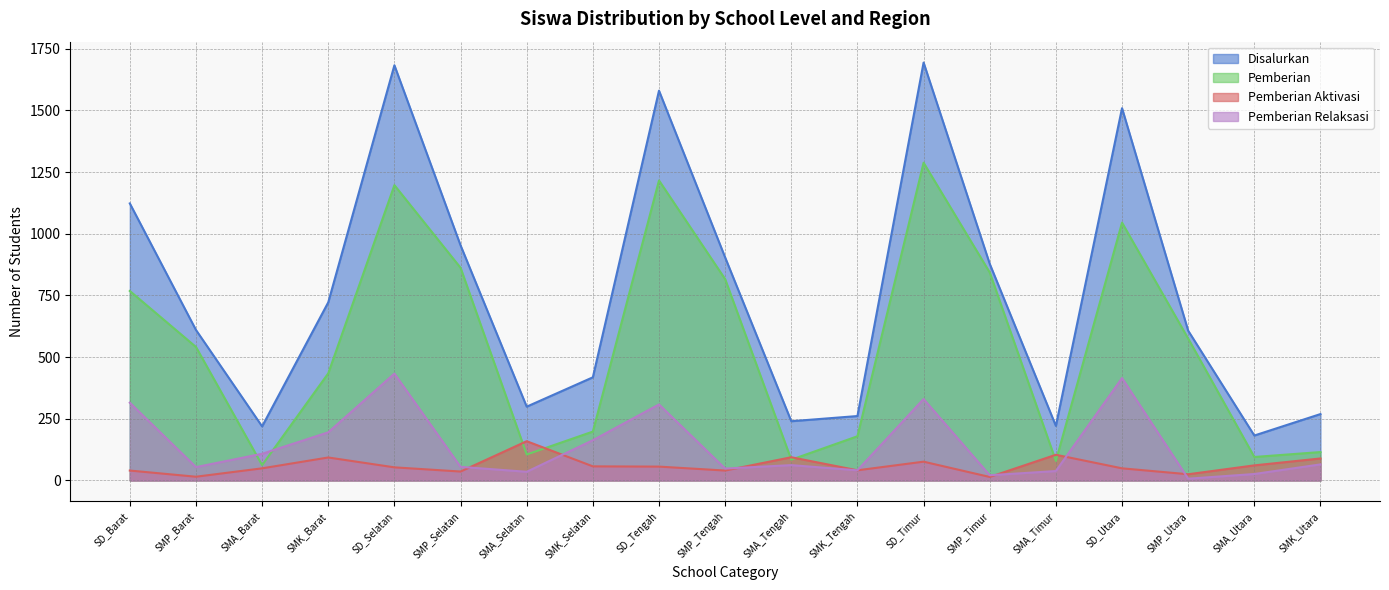

In Pemberian, how many points are lower than both neighbors (excluding endpoints)?

5